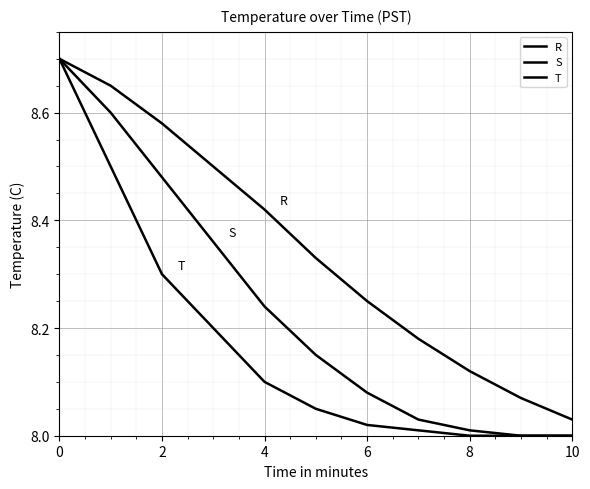

How many lines are shown in the chart?

3